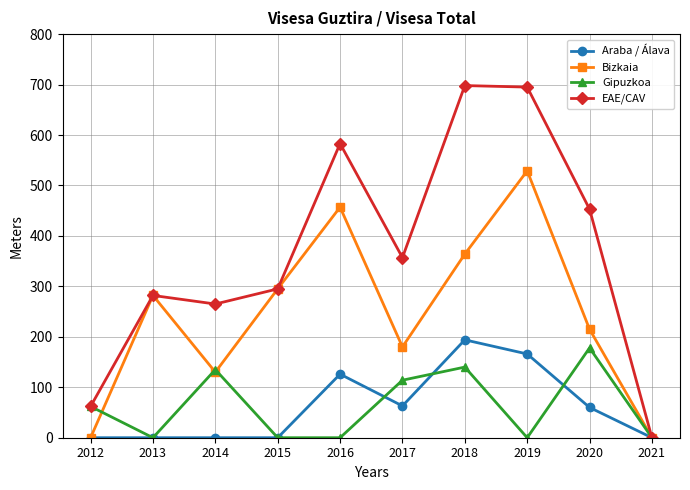

How many interior local peaks does the Bizkaia series have?

3